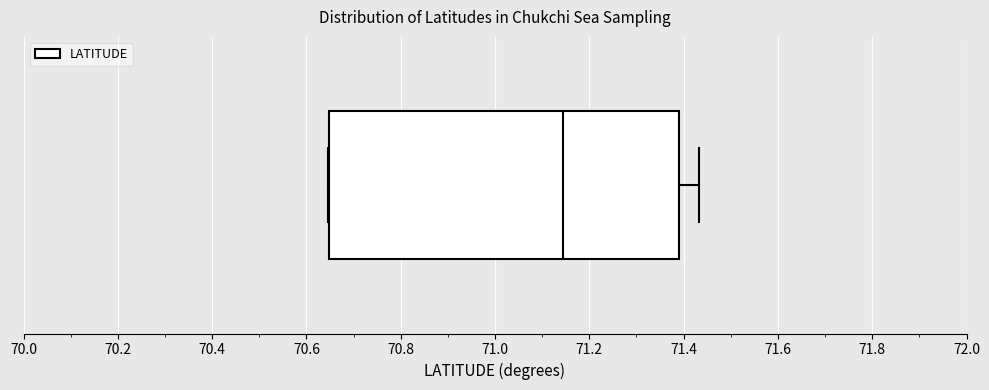

Transcribe this box plot: give where the median line is, the range the box spans, and where the two whiskers end, as read against the x-axis. The values are not printed on the chart, so give them approximately, as read against the axis.

median 71.14, box 70.64 to 71.40, whiskers 70.64 to 71.44